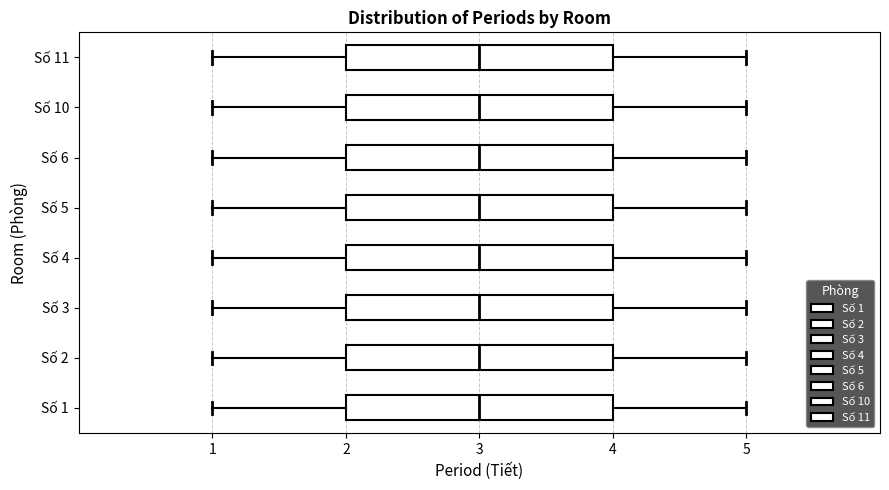

Where does the right whisker of the box for Số 6 end on the x-axis? The values are not printed on the chart, so give them approximately, as read against the axis.

5